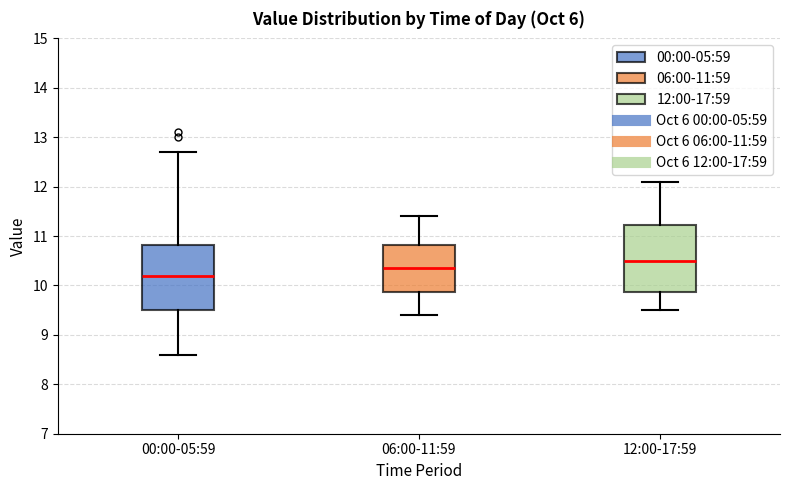

Which box's median line is the lowest?

00:00-05:59